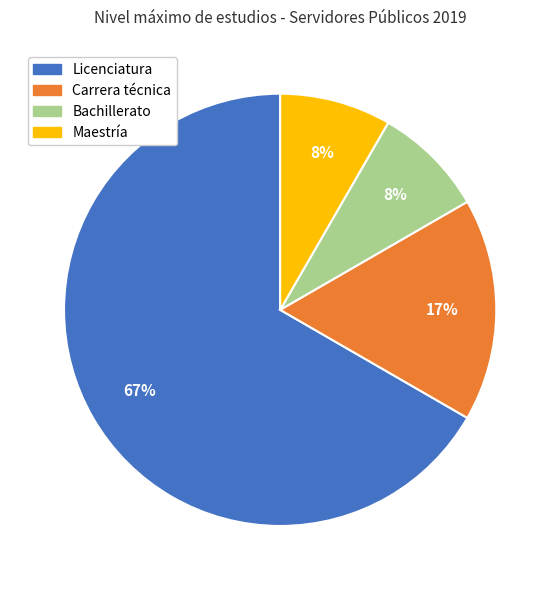

How many segments does this pie chart have?

4